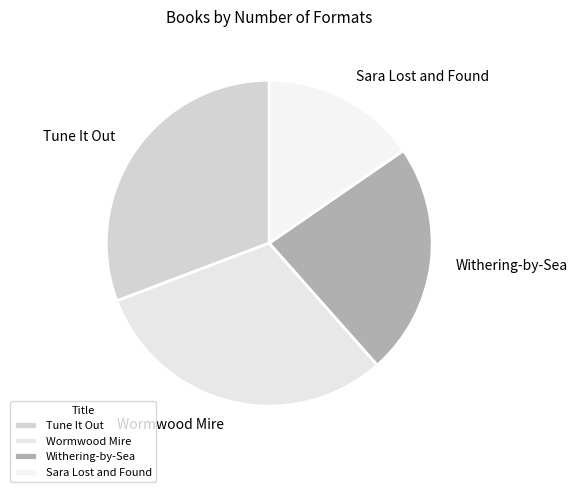

What is the smallest slice in the pie chart?

Sara Lost and Found